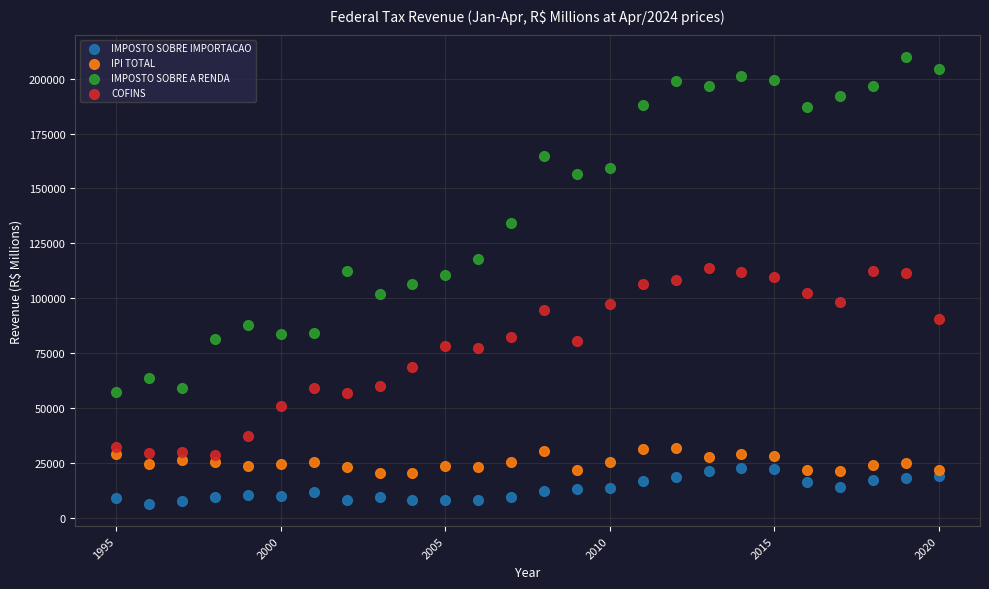

Which series contains the lowest Y value?

IMPOSTO SOBRE IMPORTACAO